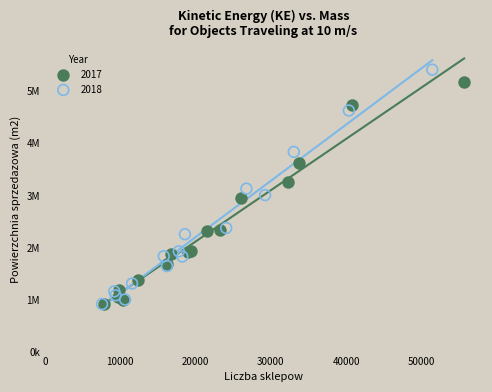

What are all the series names shown in the legend?

2017, 2018